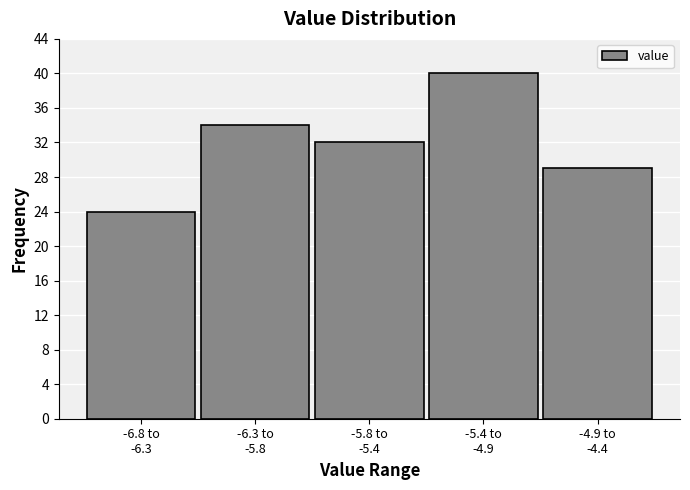

Reading left to right, extract all data points from this chart.

24	34	32	40	29